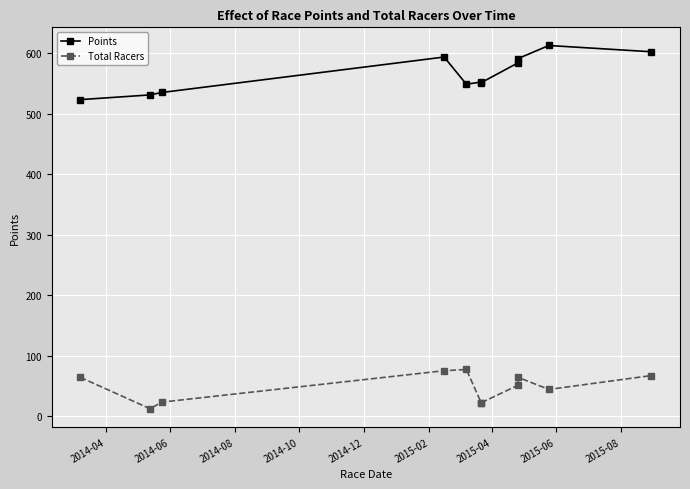

Where does the Total Racers series first go above 51?

2014-04